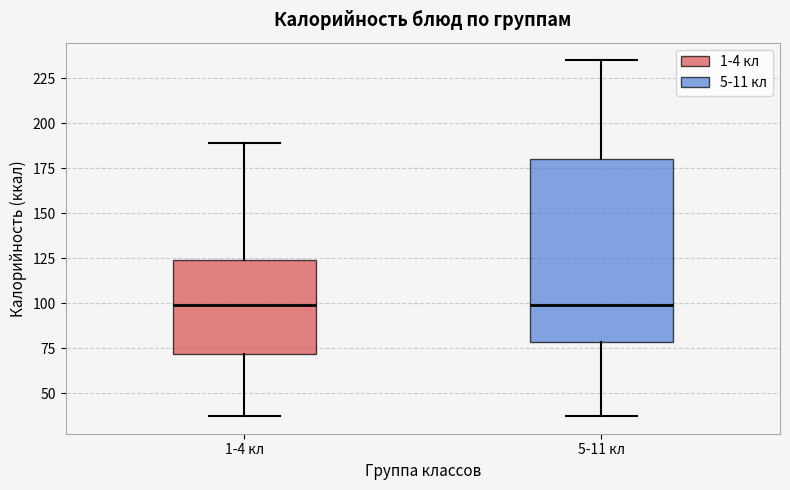

Reading left to right, transcribe this box plot: for each box, give where its median line is, the range the box spans, and where its two whiskers end, as read against the y-axis. The values are not printed on the chart, so give them approximately, as read against the axis.

1-4 кл: median 100, box 70 to 125, whiskers 35 to 190
5-11 кл: median 100, box 80 to 180, whiskers 35 to 235